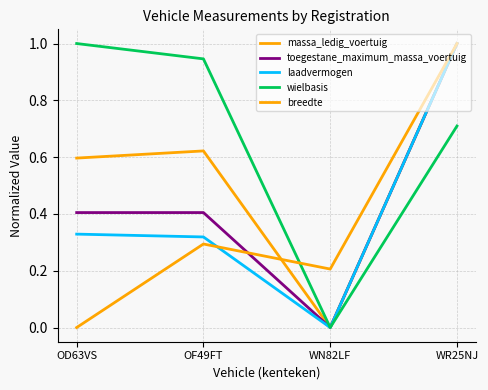

What is the sum of all massa_ledig_voertuig values?

2.2